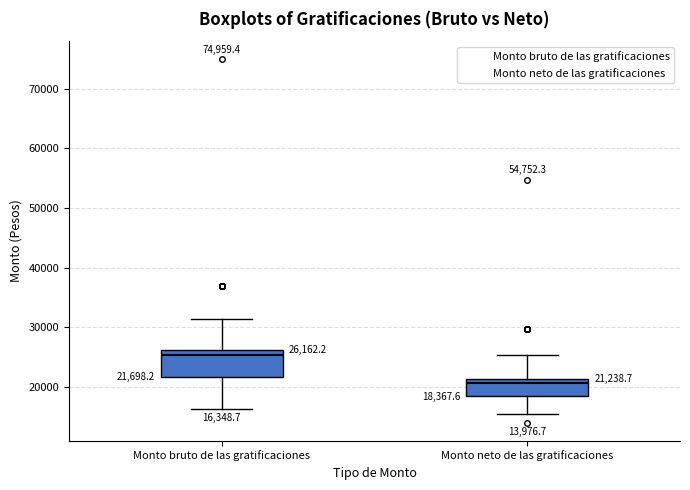

Which box has the highest median line?

Monto bruto de las gratificaciones